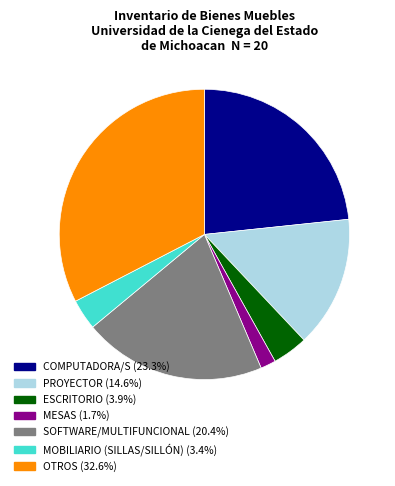

Does any single category account for the majority?

No